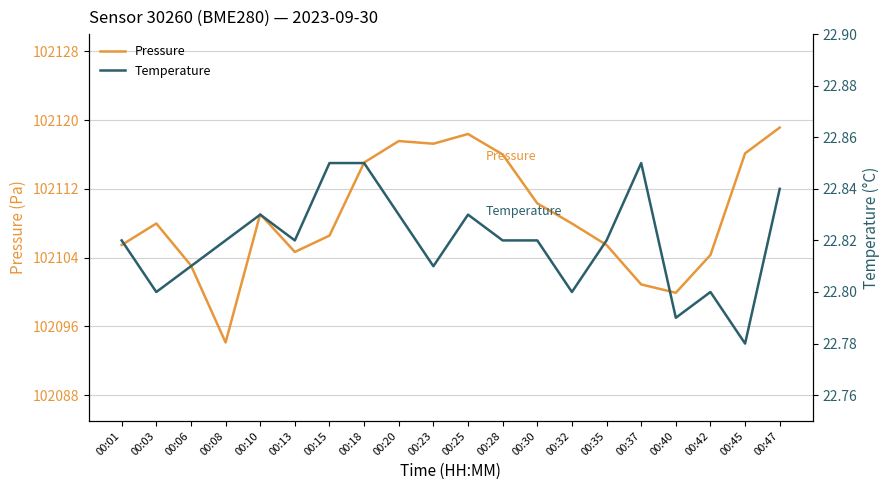

What is the difference between the maximum and minimum values in the Pressure series?

25.0